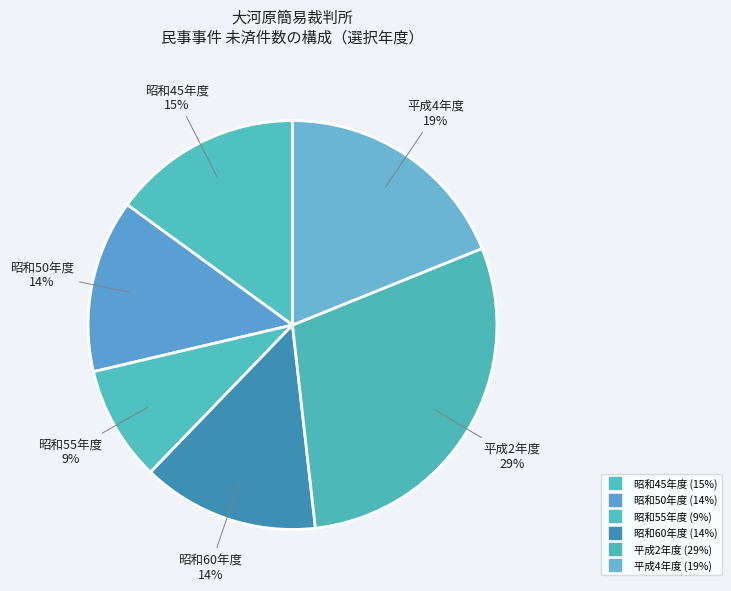

Count the number of slices in the pie.

6